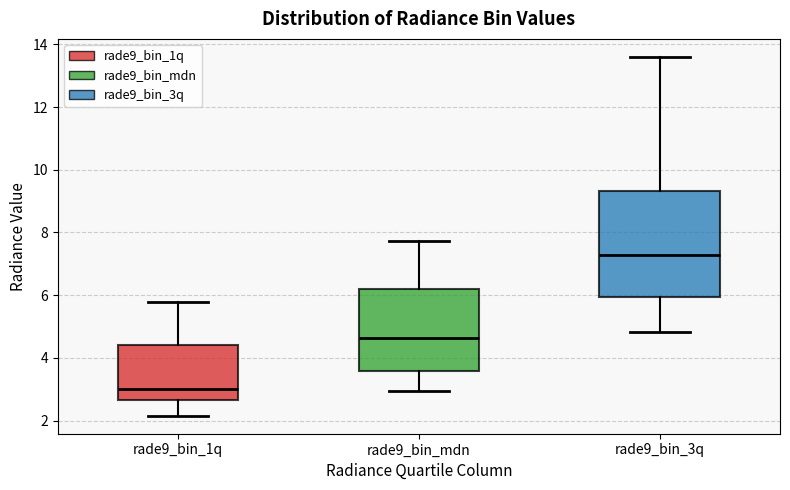

Where does the upper whisker of the box for rade9_bin_mdn end on the y-axis? The values are not printed on the chart, so give them approximately, as read against the axis.

7.8